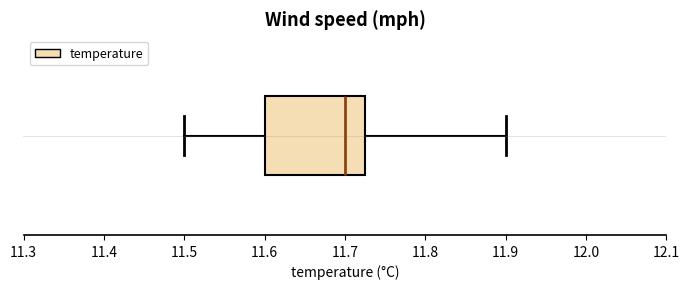

Where is the right edge of the box on the x-axis? The values are not printed on the chart, so give them approximately, as read against the axis.

11.73